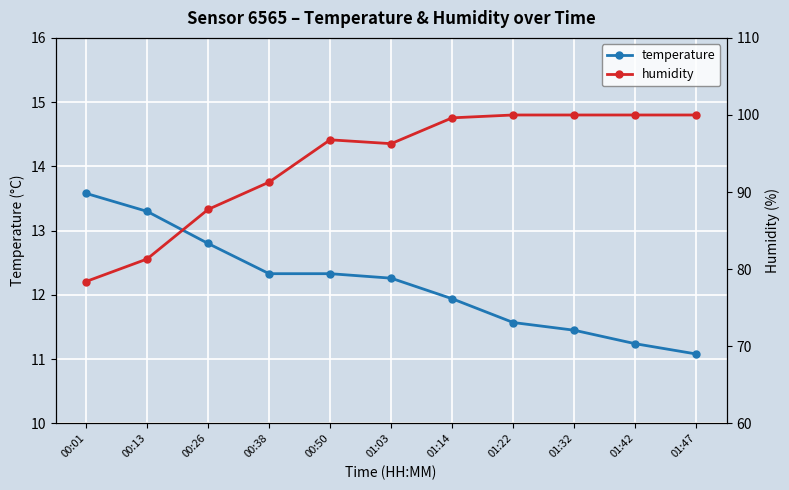

What is the label of the 3rd point from the left?

00:26